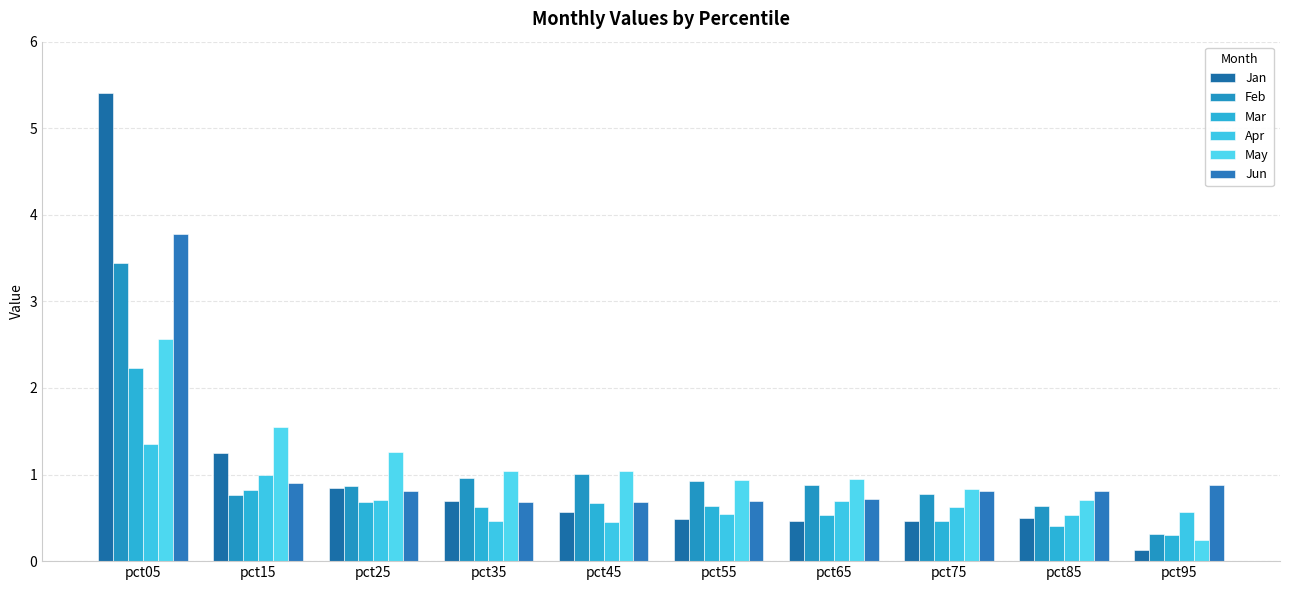

At which category is the sum across all series the highest?

pct05